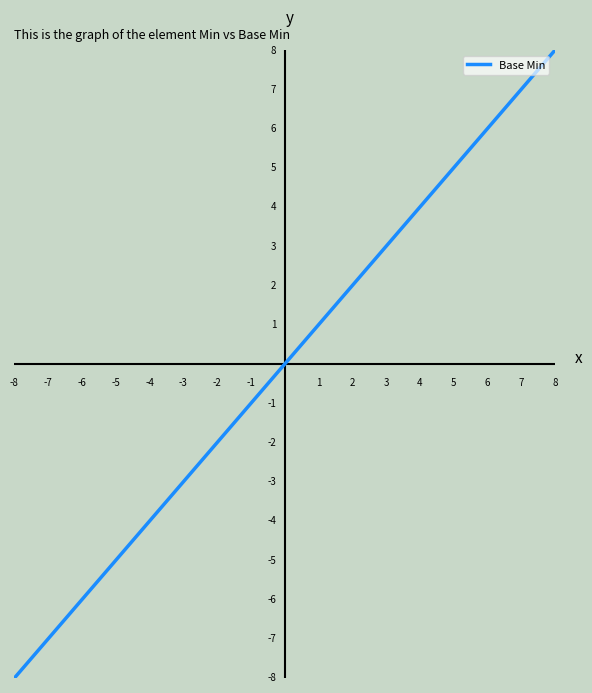

True or false: the data shows 12 at 1.

False